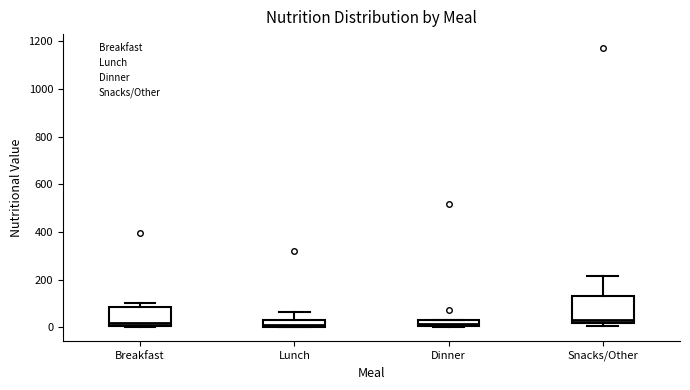

Which box is the tallest, from its lower edge to its upper edge?

Snacks/Other